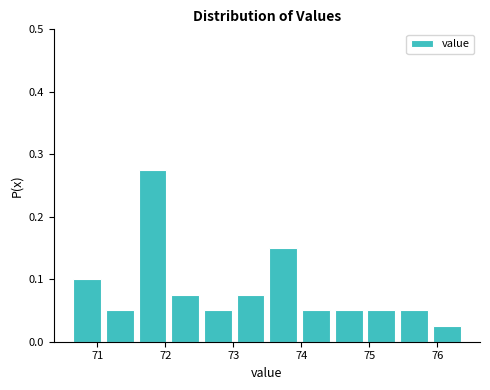

What is the height of the bar covering 72.1 to 72.5 on the x-axis? Neither the bar edges nor the heights are printed on the chart, so give them approximately, as read against the axes.

0.08